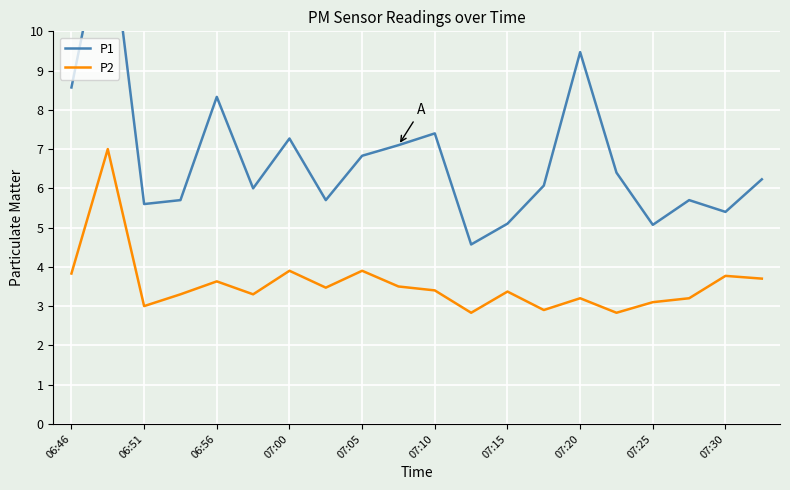

How many values in the P2 series are below 3?

3